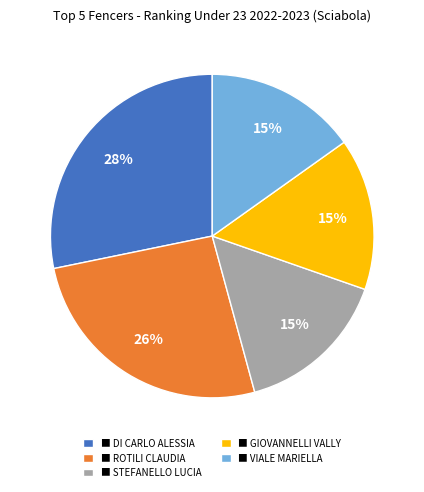

To the nearest percent, what percentage of the pie is ■ VIALE MARIELLA?

15%